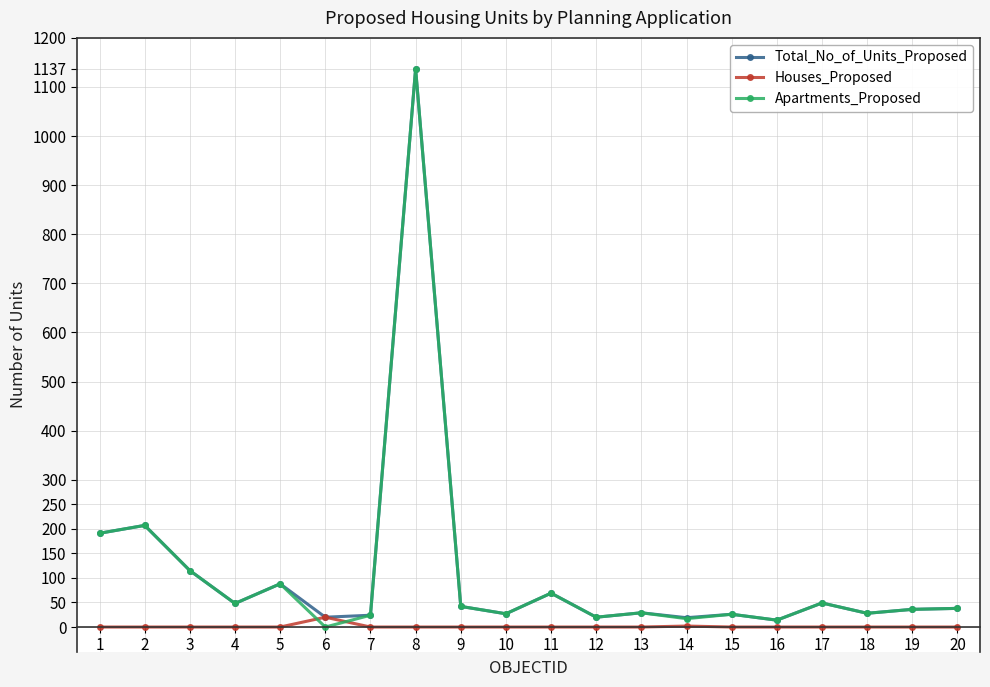

Where do Apartments_Proposed and Houses_Proposed first cross each other?

5 and 6